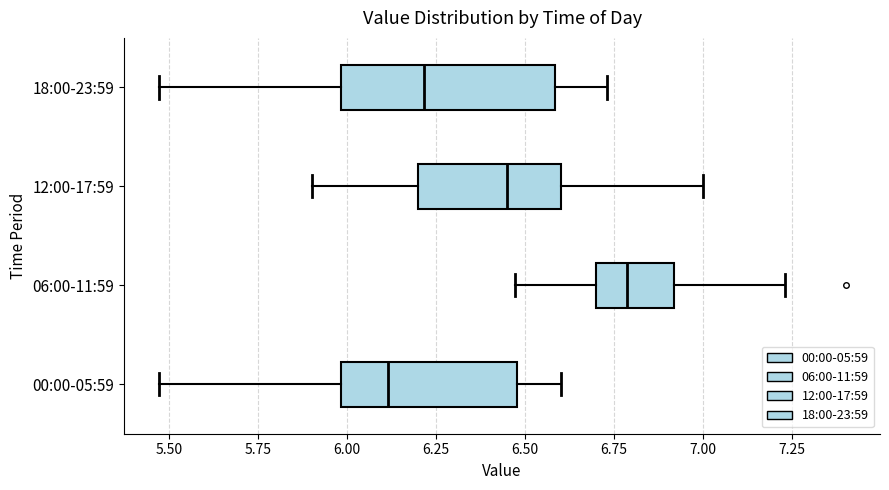

Reading bottom to top, transcribe this box plot: for each box, give where its median line is, the range the box spans, and where its two whiskers end, as read against the x-axis. The values are not printed on the chart, so give them approximately, as read against the axis.

00:00-05:59: median 6.10, box 6.00 to 6.50, whiskers 5.45 to 6.60
06:00-11:59: median 6.80, box 6.70 to 6.90, whiskers 6.45 to 7.25
12:00-17:59: median 6.45, box 6.20 to 6.60, whiskers 5.90 to 7.00
18:00-23:59: median 6.20, box 6.00 to 6.60, whiskers 5.45 to 6.75